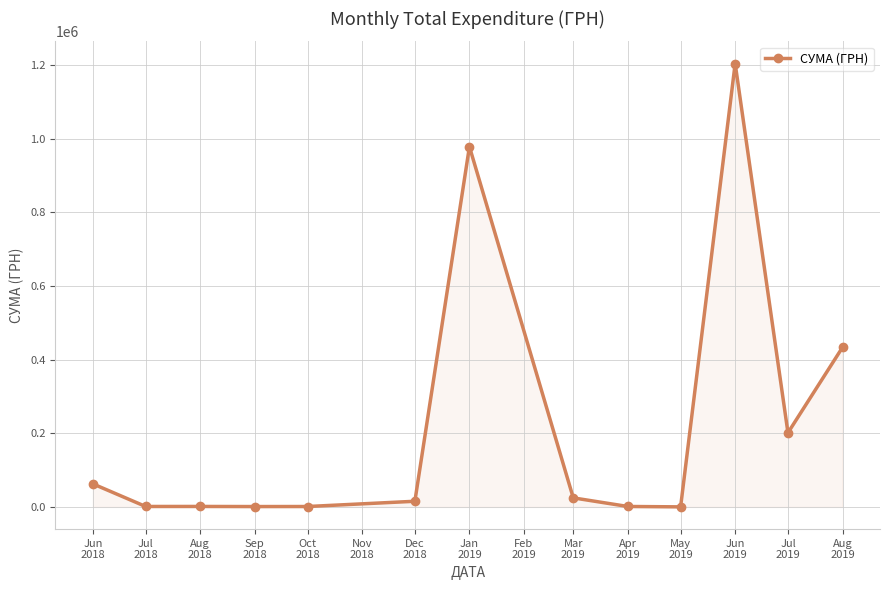

How many lines are shown in the chart?

1